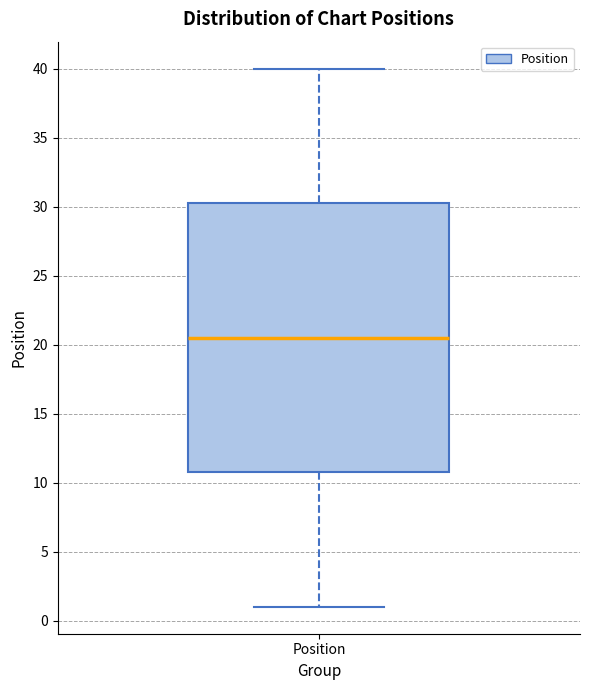

Where does the upper whisker of the box for Position end on the y-axis? The values are not printed on the chart, so give them approximately, as read against the axis.

40.0